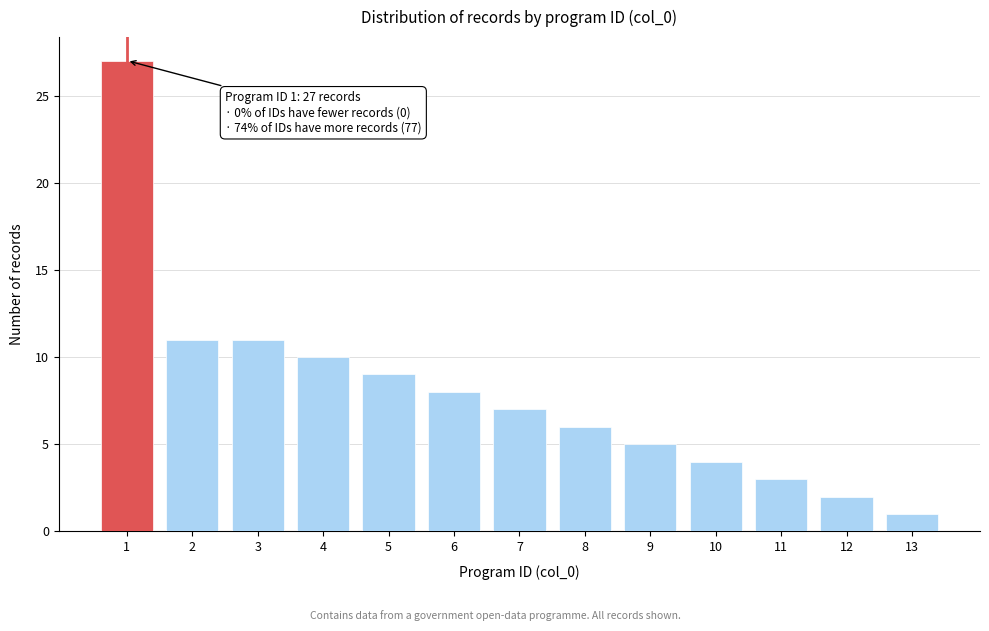

Over which range of the x-axis is the bar tallest?

0.5 to 1.5